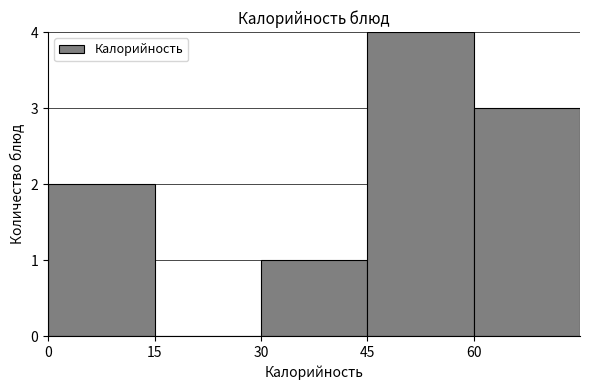

Reading left to right, list every bar in this chart as the range it spans on the x-axis followed by its height. Neither the bar edges nor the heights are printed on the chart, so give them approximately, as read against the axes.

0 to 15: 2
15 to 30: 0
30 to 45: 1
45 to 60: 4
60 to 75: 3